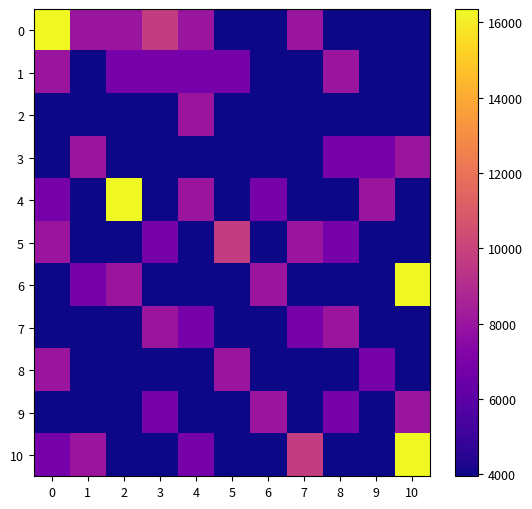

What is the minimum value shown in the chart?

3950.5